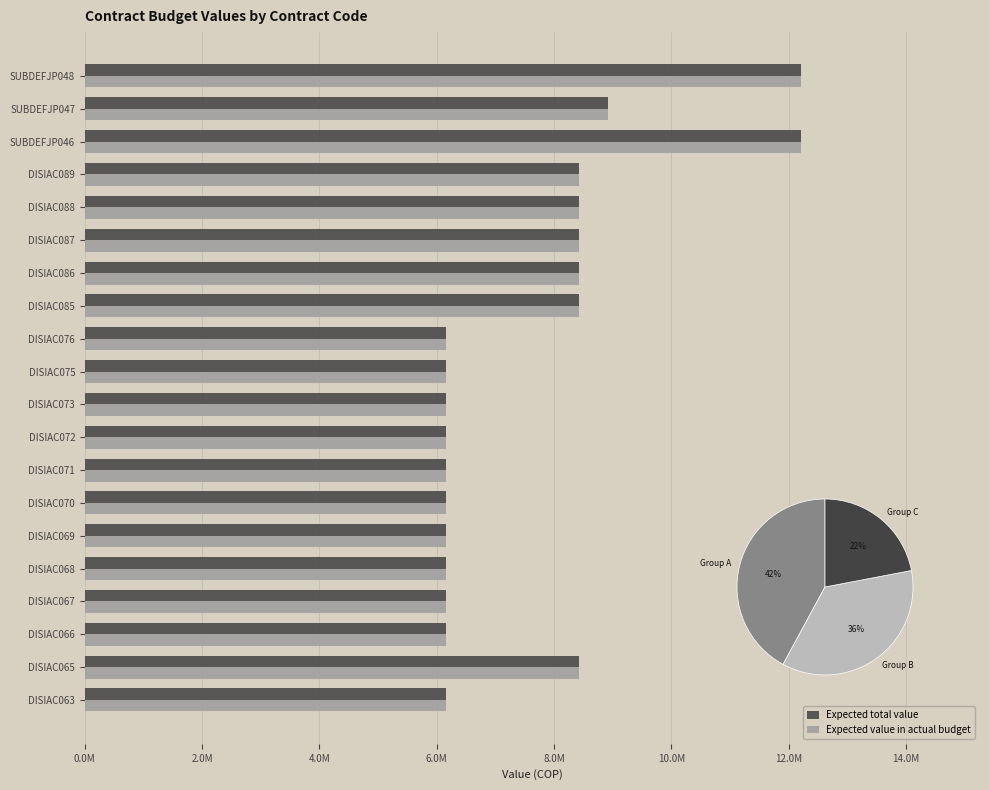

How many bars are there in each group?

2